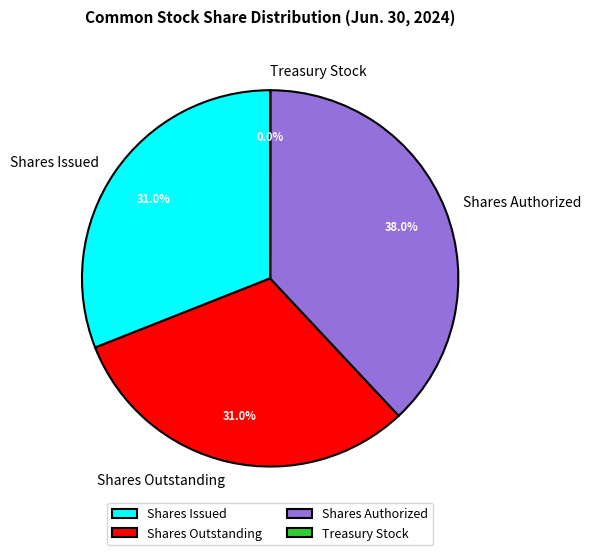

What is the largest slice in the pie chart?

Shares Authorized